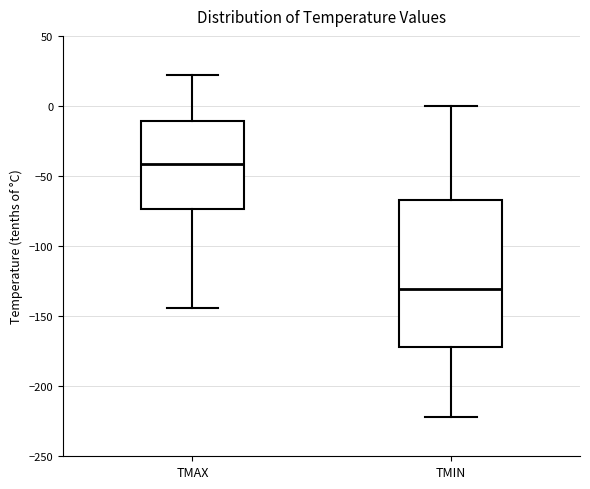

Where does the median line of the box for TMAX sit on the y-axis? The values are not printed on the chart, so give them approximately, as read against the axis.

-40